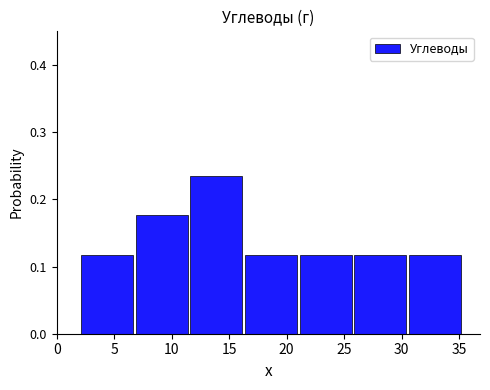

Which range on the x-axis has the tallest bar?

11.5 to 16.5